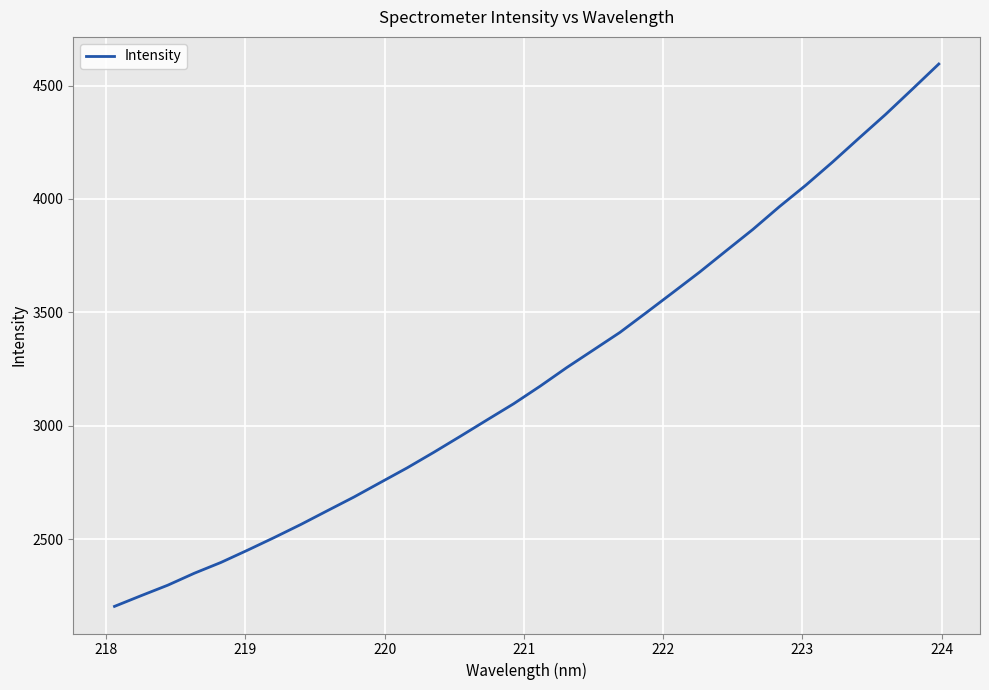

What is the greatest value displayed?

4595.0